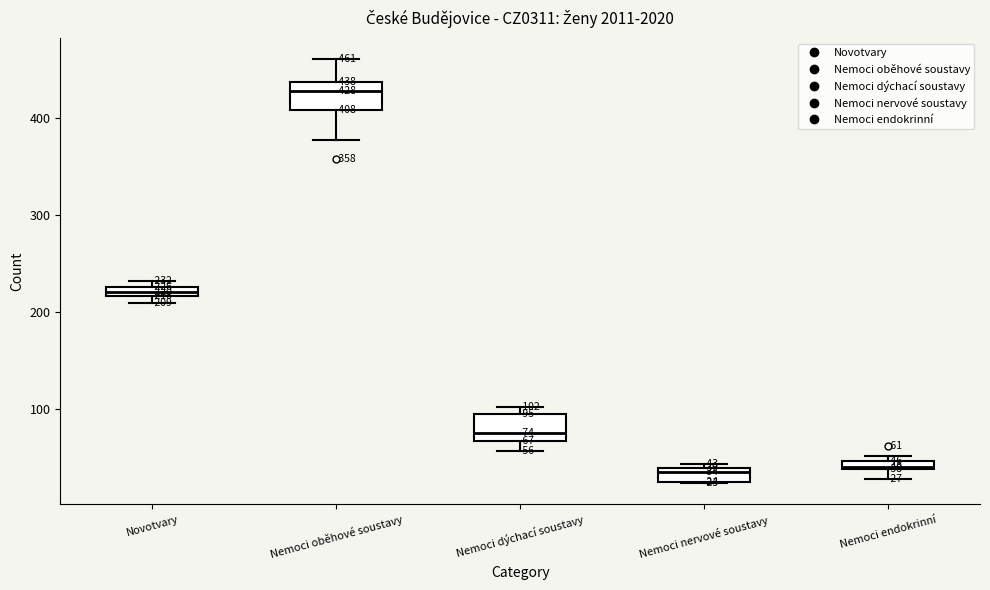

Which box's median line is the highest?

Nemoci oběhové soustavy